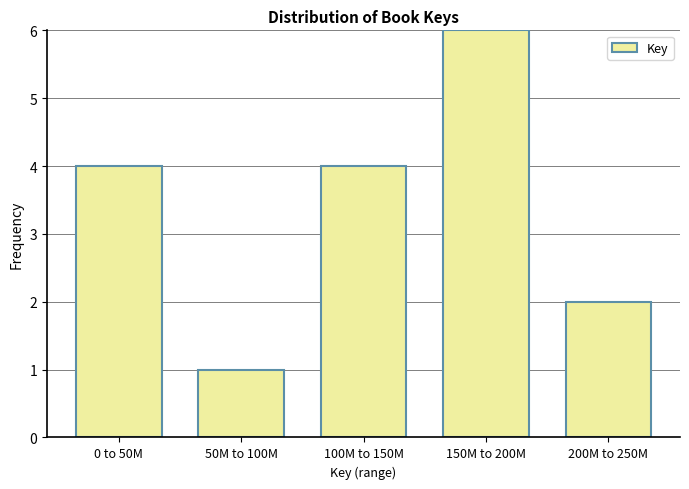

Reading left to right, what are all the values shown in this chart?

0 to 50M=4	50M to 100M=1	100M to 150M=4	150M to 200M=6	200M to 250M=2